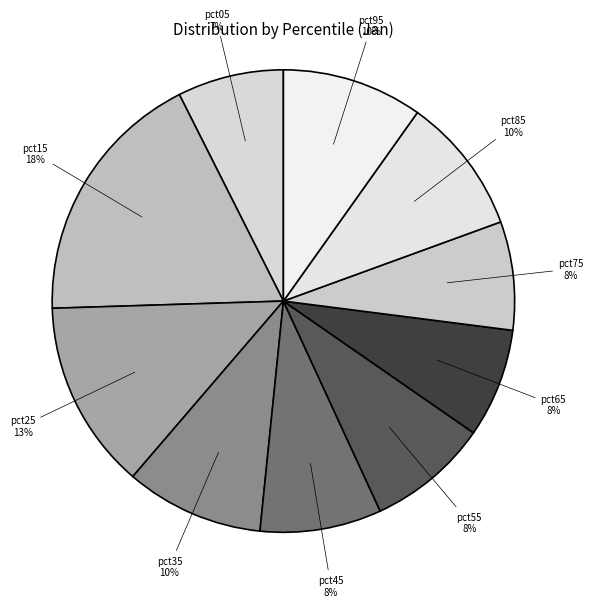

Do pct65 and pct75 together represent more than half of the pie?

No